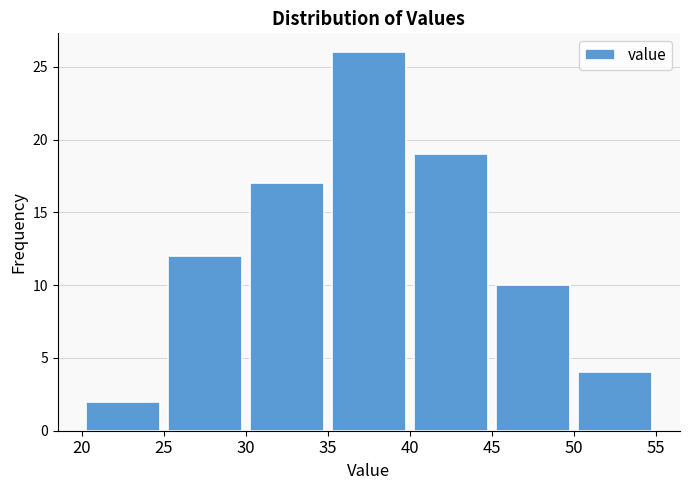

Which range on the x-axis has the tallest bar?

35 to 40